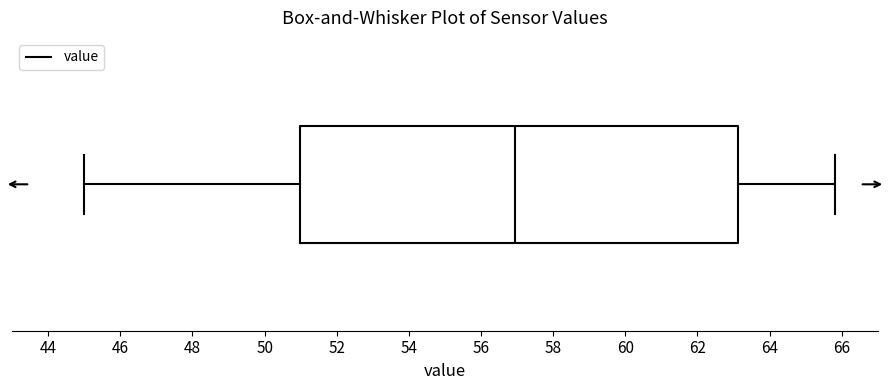

Read this box plot against the x-axis: the position of the median line, the range covered by the box, and the ends of both whiskers. The values are not printed on the chart, so give them approximately, as read against the axis.

median 57.0, box 51.0 to 63.2, whiskers 45.0 to 65.8